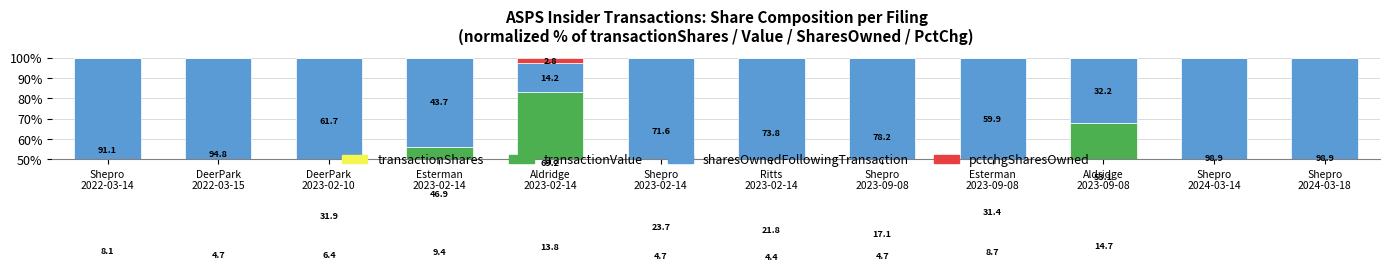

What is the difference between the maximum and minimum values in the pctchgSharesOwned series?

2.8